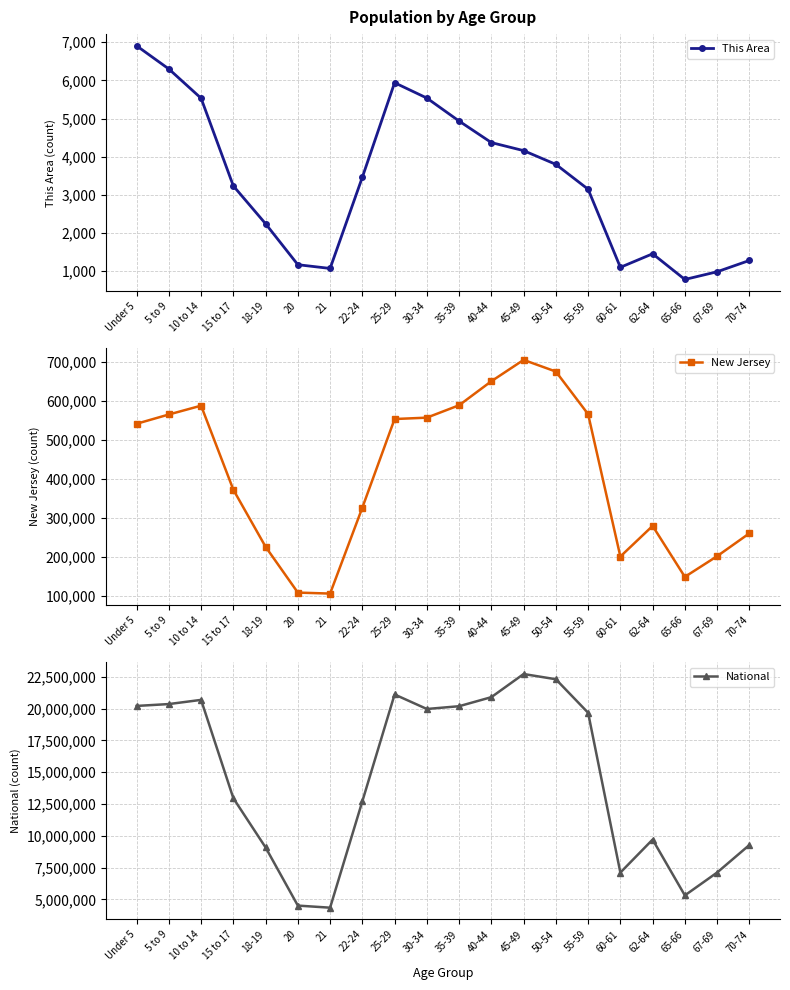

True or false: This Area has more than 2 points higher than both neighbors.

False